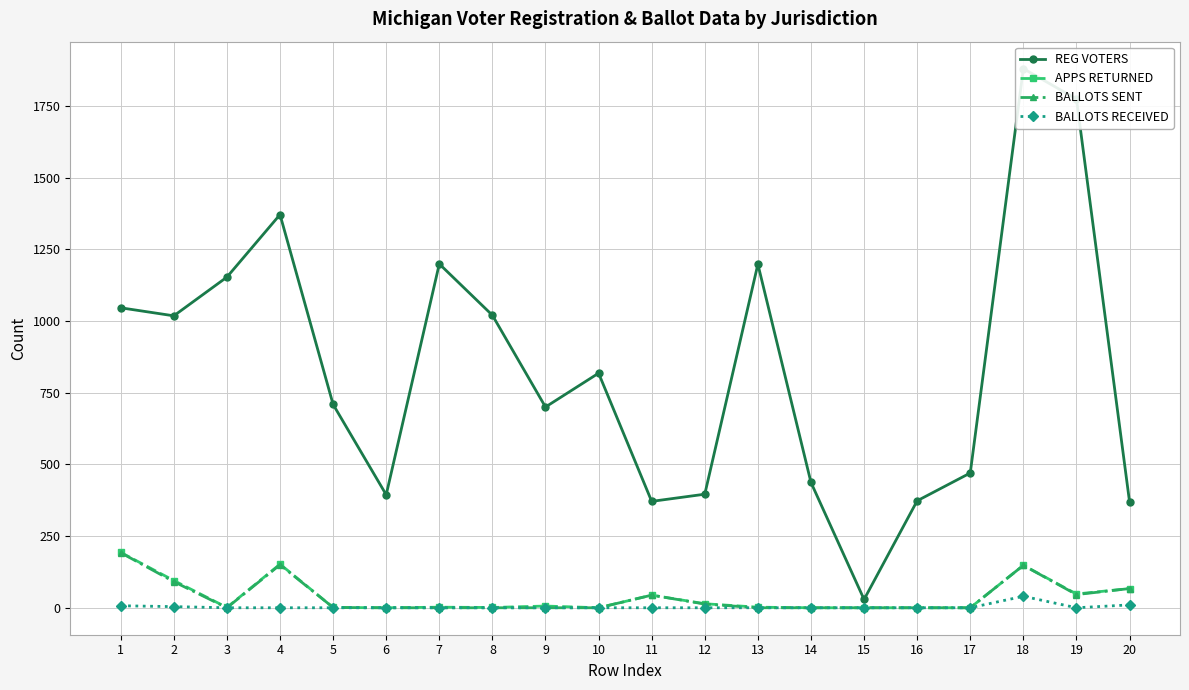

Between 17 and 19, which series saw the biggest shift?

REG VOTERS